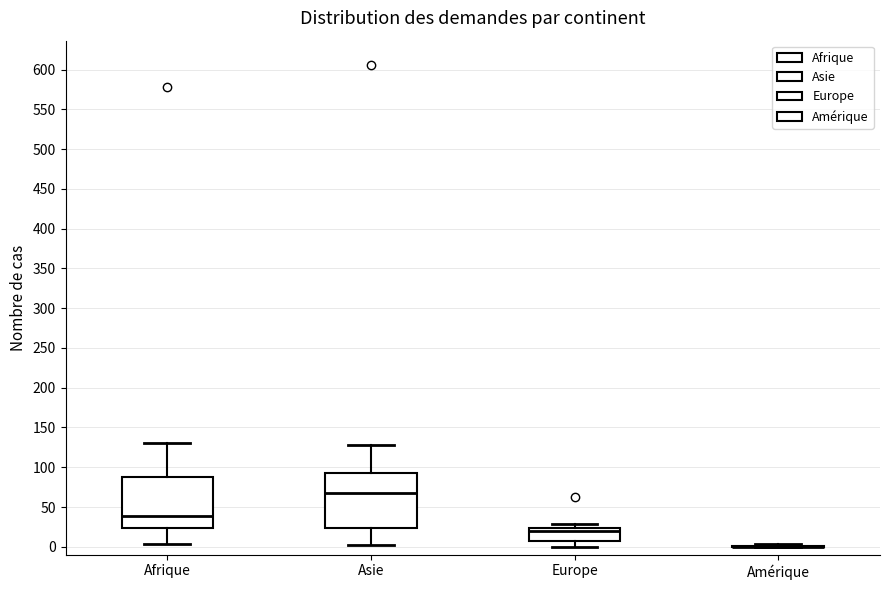

Reading left to right, transcribe this box plot: for each box, give where its median line is, the range the box spans, and where its two whiskers end, as read against the y-axis. The values are not printed on the chart, so give them approximately, as read against the axis.

Afrique: median 40, box 25 to 90, whiskers 5 to 130
Asie: median 65, box 25 to 95, whiskers 0 to 130
Europe: median 20, box 5 to 25, whiskers 0 to 30
Amérique: box collapsed to a line at 0, whiskers 0 to 5